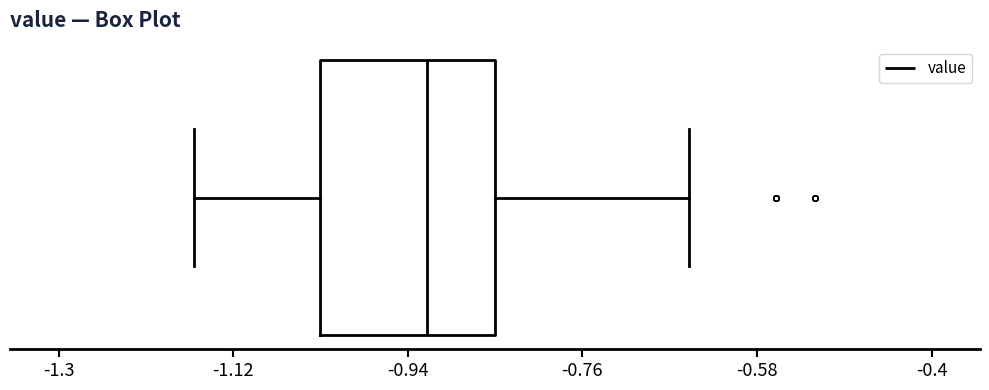

Read this box plot against the x-axis: the position of the median line, the range covered by the box, and the ends of both whiskers. The values are not printed on the chart, so give them approximately, as read against the axis.

median -0.92, box -1.02 to -0.84, whiskers -1.16 to -0.64